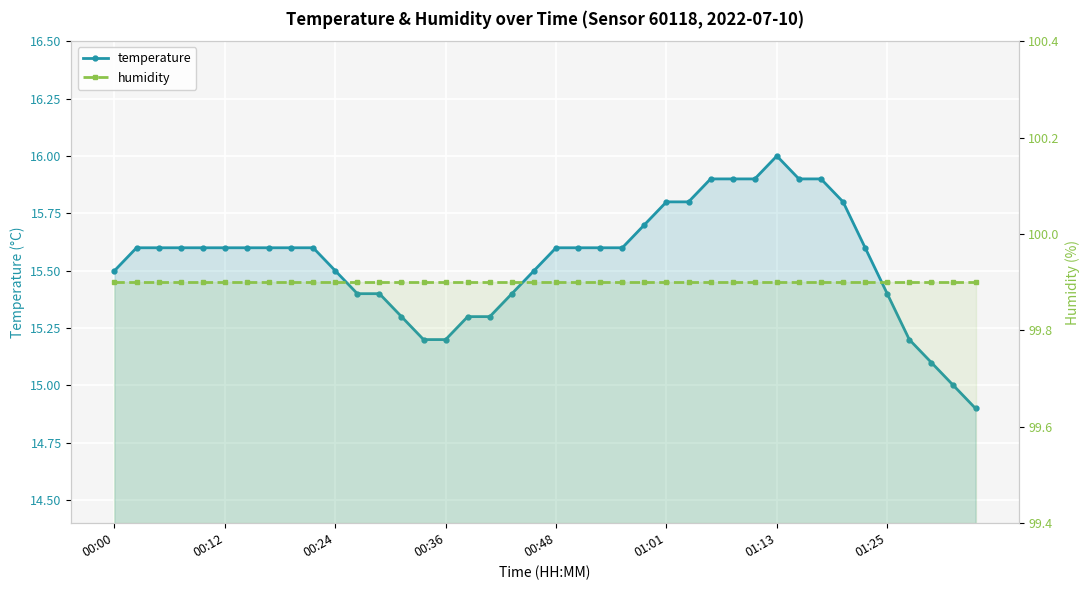

What is the difference between the second highest and second lowest values in the temperature series?

0.9